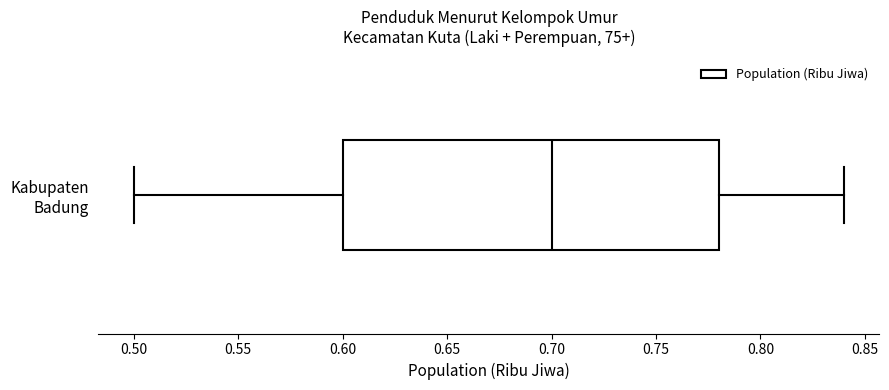

Transcribe this box plot: give where the median line is, the range the box spans, and where the two whiskers end, as read against the x-axis. The values are not printed on the chart, so give them approximately, as read against the axis.

median 0.70, box 0.60 to 0.78, whiskers 0.50 to 0.84